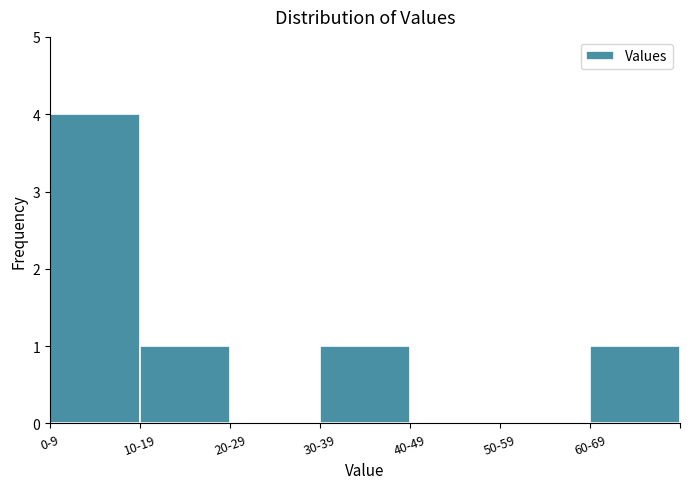

Reading left to right, what are all the values shown in this chart?

0-9=4	10-19=1	20-29=0	30-39=1	40-49=0	50-59=0	60-69=1